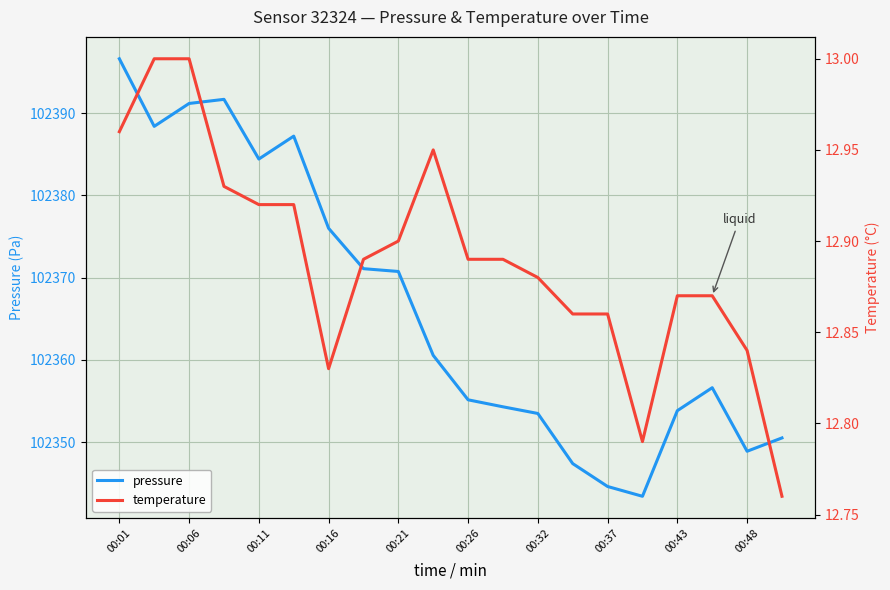

Is it true that pressure equals 102353.5 at 00:32?

True